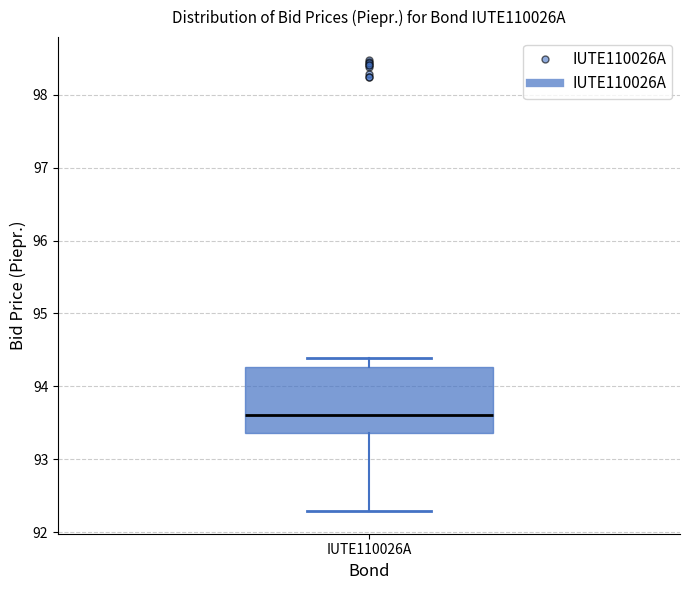

Where does the median line of the box for IUTE110026A sit on the y-axis? The values are not printed on the chart, so give them approximately, as read against the axis.

93.6